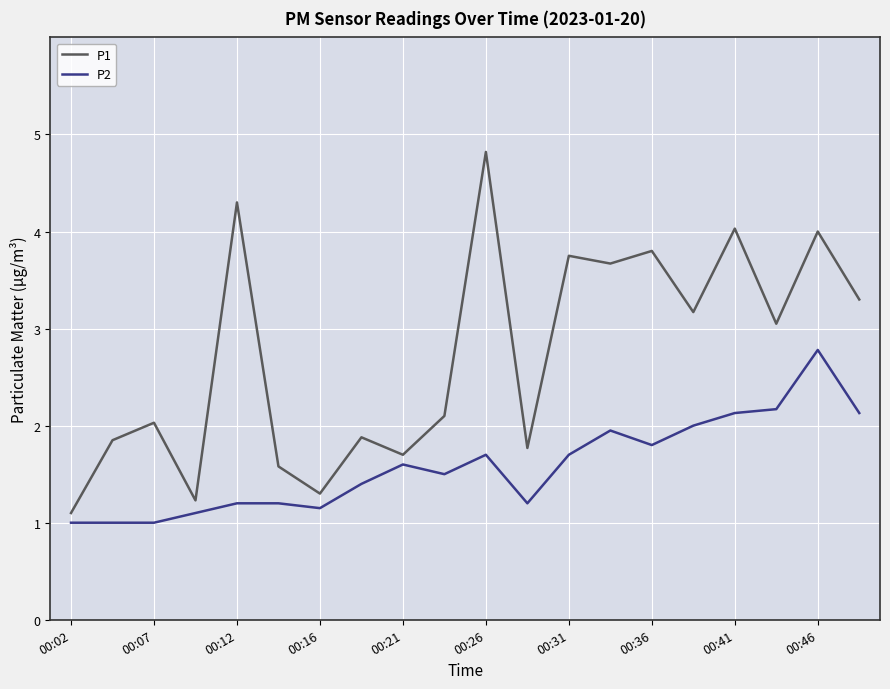

List the series in order of their peak value, lowest first.

P2, P1